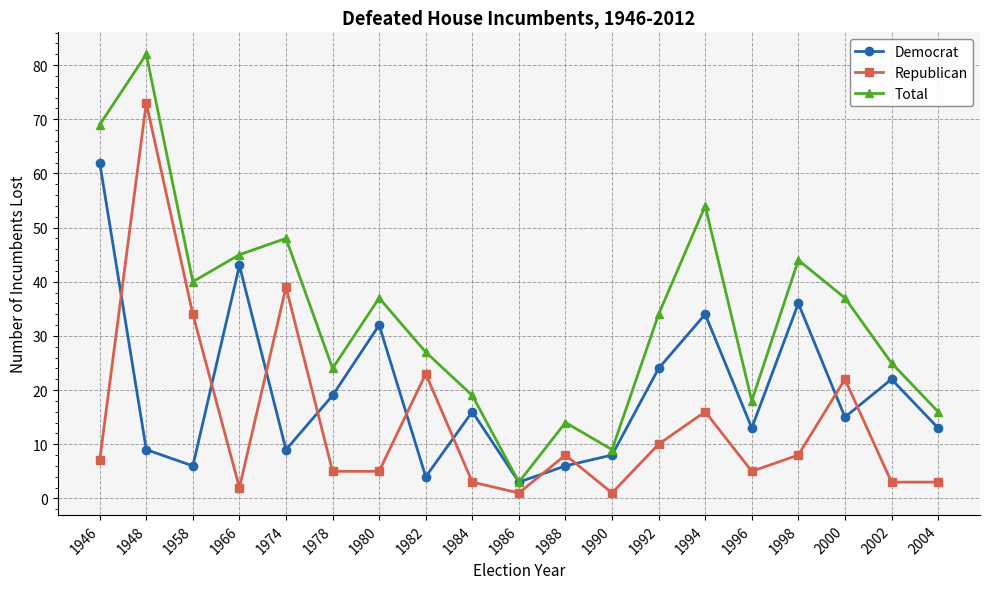

Which category has the highest value in the Total series?

1948